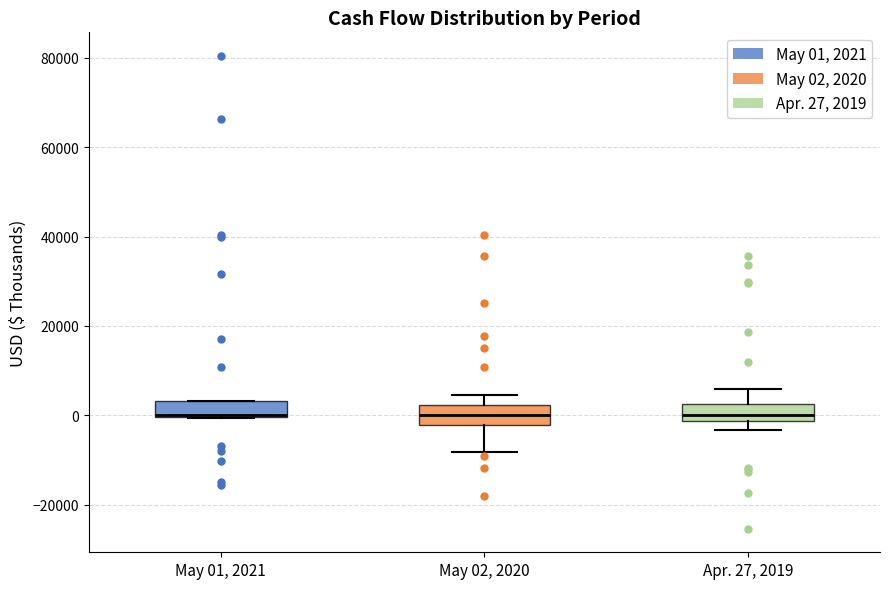

Reading left to right, transcribe this box plot: for each box, give where its median line is, the range the box spans, and where its two whiskers end, as read against the y-axis. The values are not printed on the chart, so give them approximately, as read against the axis.

May 01, 2021: median 0 (drawn on the box's lower edge), box 0 to 4000, whiskers 0 to 4000
May 02, 2020: median 0, box -2000 to 2000, whiskers -8000 to 4000
Apr. 27, 2019: median 0, box -2000 to 2000, whiskers -4000 to 6000